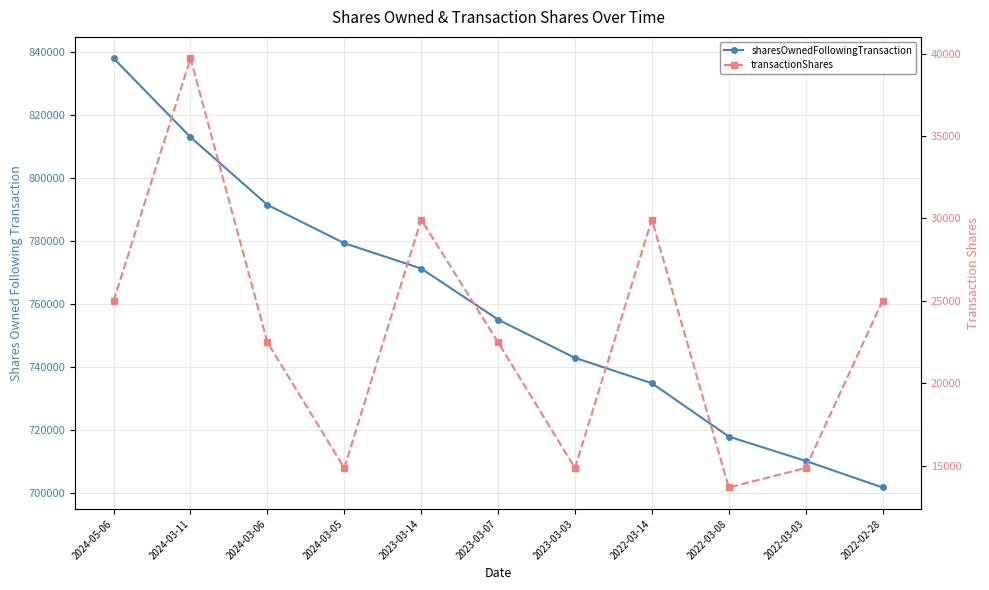

True or false: transactionShares and sharesOwnedFollowingTransaction cross at least once.

False